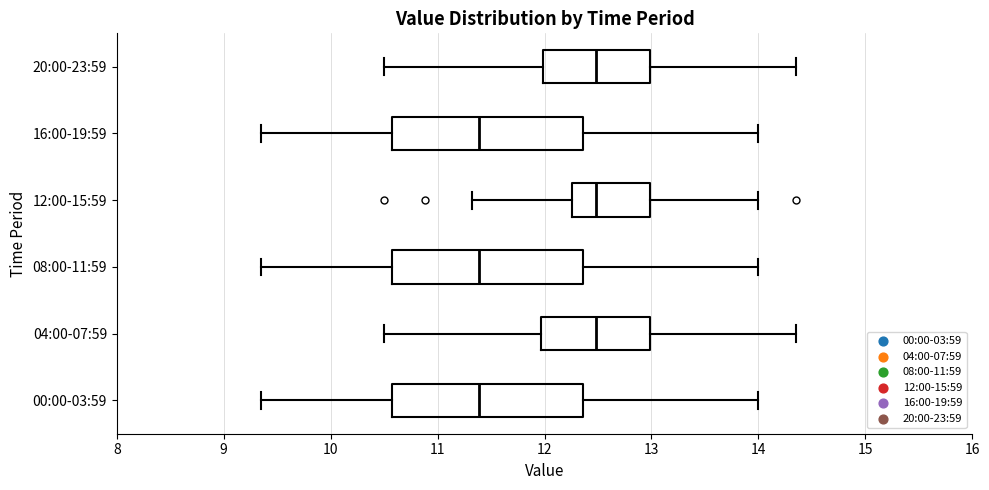

Where does the median line of the box for 12:00-15:59 sit on the x-axis? The values are not printed on the chart, so give them approximately, as read against the axis.

12.5